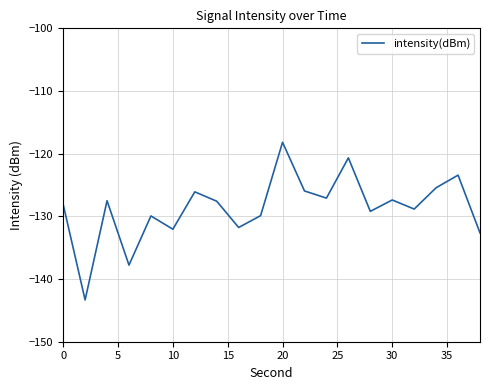

What is the minimum value shown in the chart?

-143.3